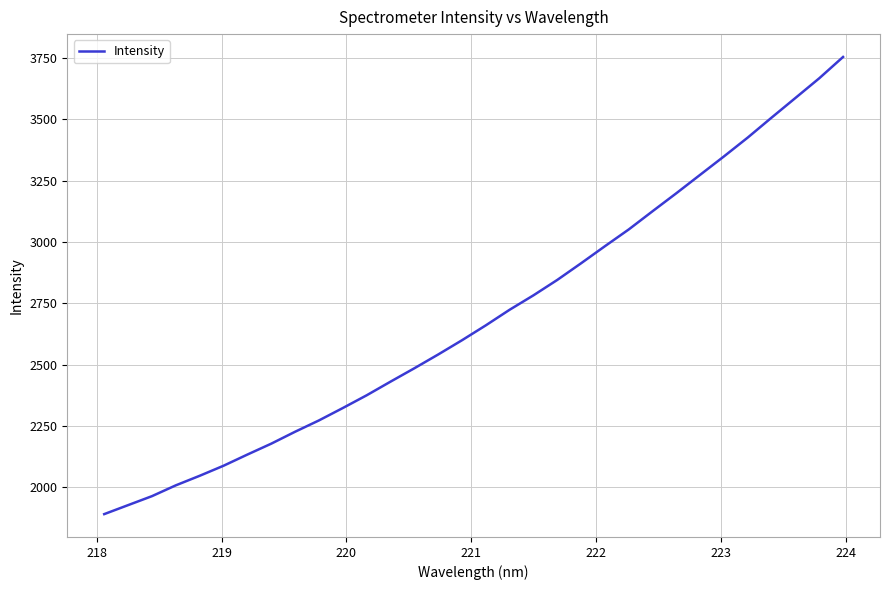

What is the difference between the second highest and second lowest values?

1738.4